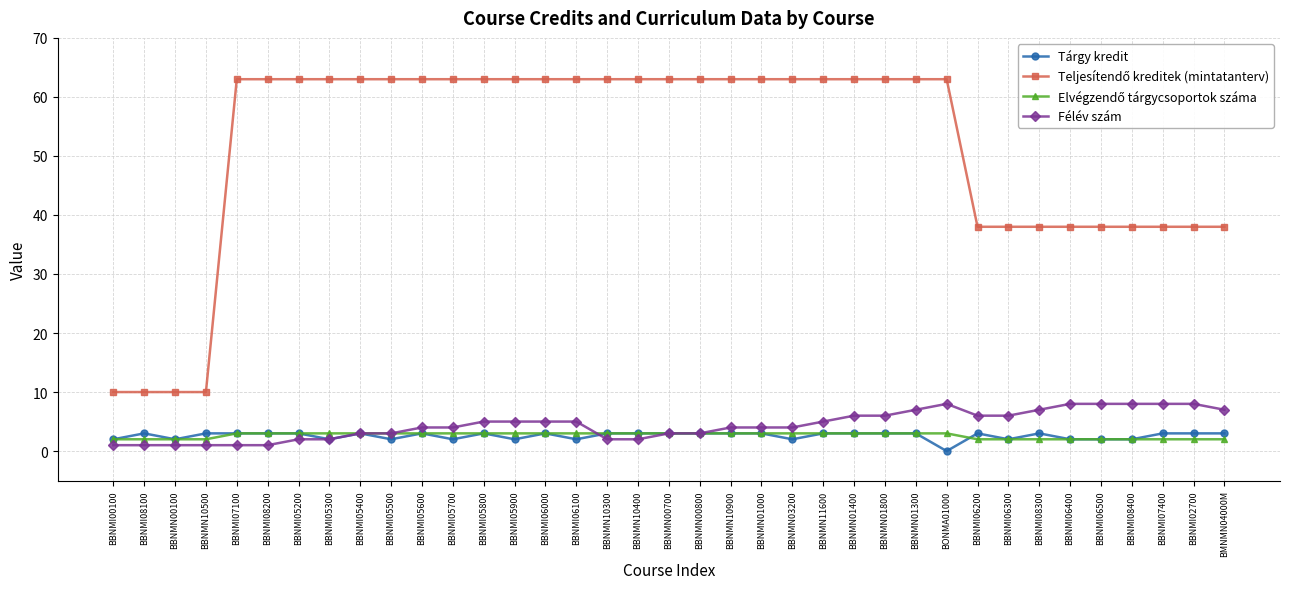

True or false: Félév szám has a value of 2 at BBNMN01400.

False